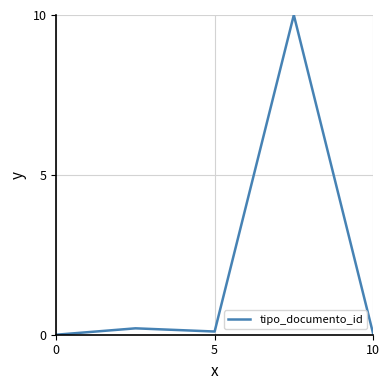

What is the average value?

2.1